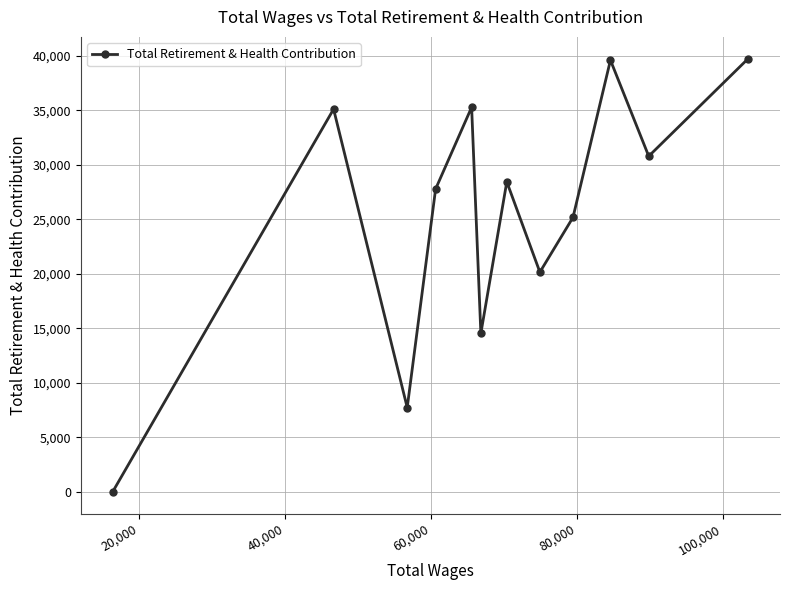

How many interior local peaks (higher than both neighbors) does the data have?

4